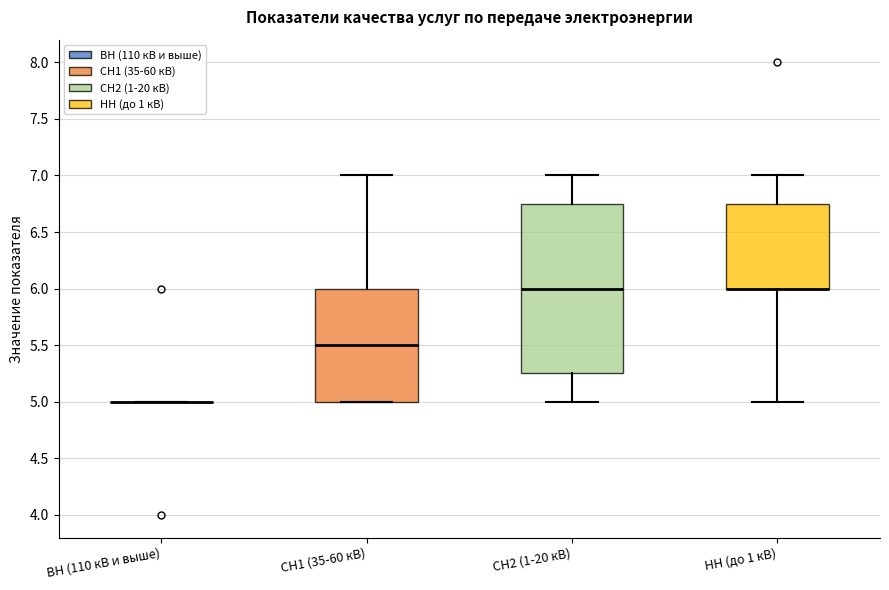

Which box is the tallest, from its lower edge to its upper edge?

СН2 (1-20 кВ)